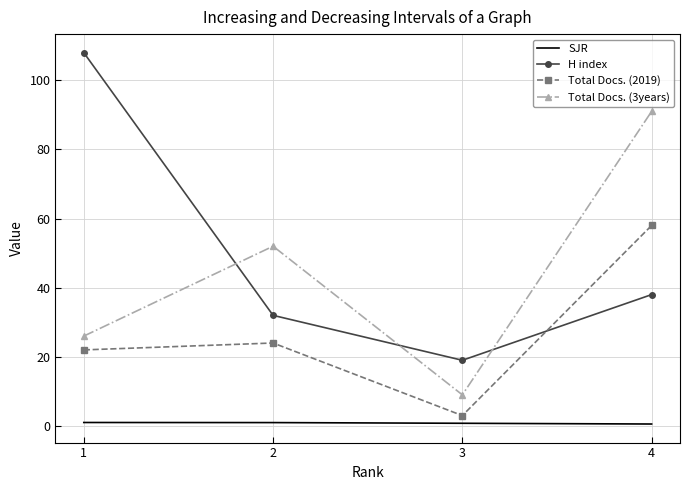

List the labels in order of H index value, largest first.

1, 4, 2, 3